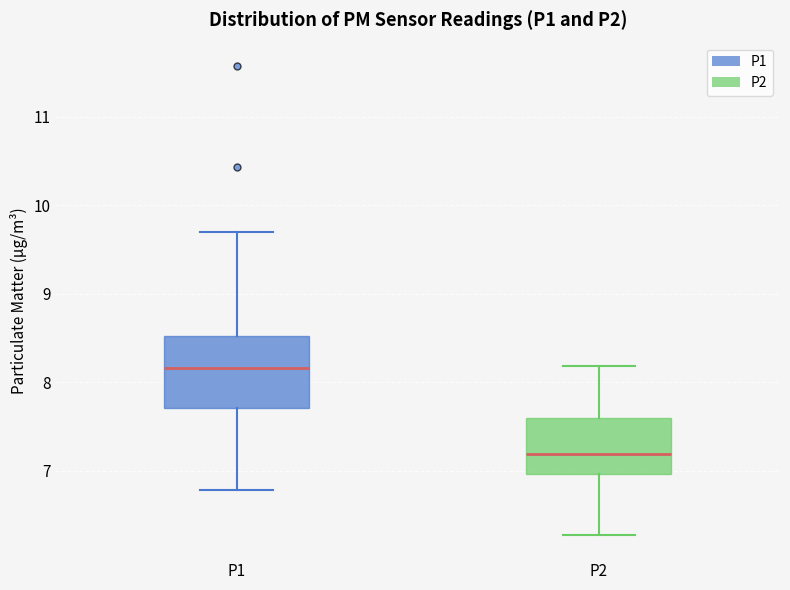

Reading left to right, read every box against the y-axis: the position of its median line, the range the box covers, and the ends of its whiskers. The values are not printed on the chart, so give them approximately, as read against the axis.

P1: median 8.2, box 7.7 to 8.5, whiskers 6.8 to 9.7
P2: median 7.2, box 7.0 to 7.6, whiskers 6.3 to 8.2